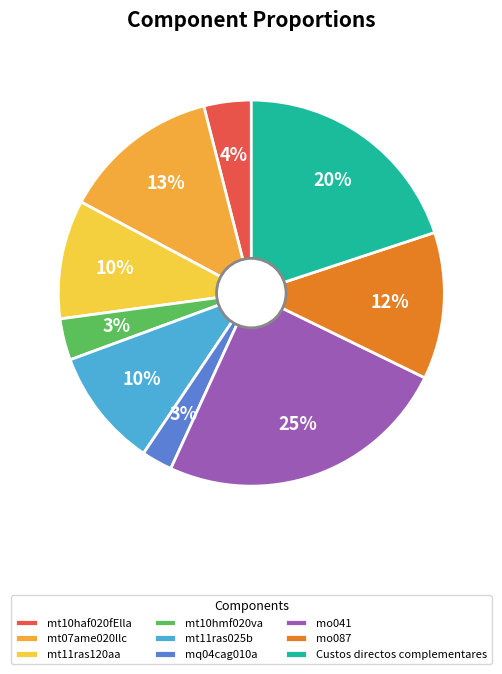

To the nearest percent, what percentage of the pie is mt11ras025b?

10%